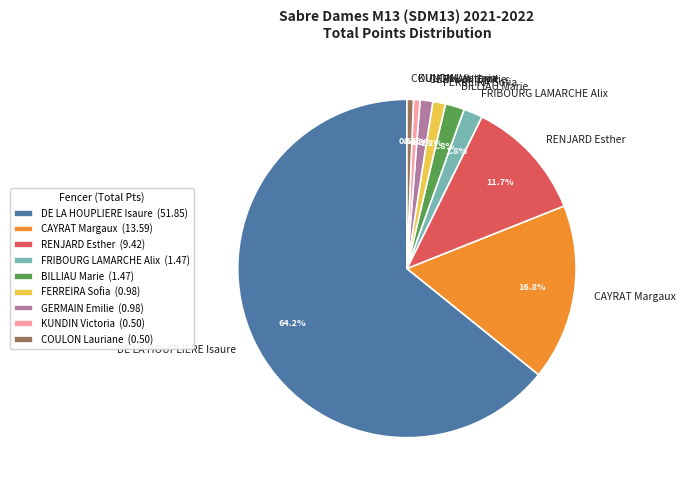

To the nearest percent, what portion does COULON Lauriane represent?

1%